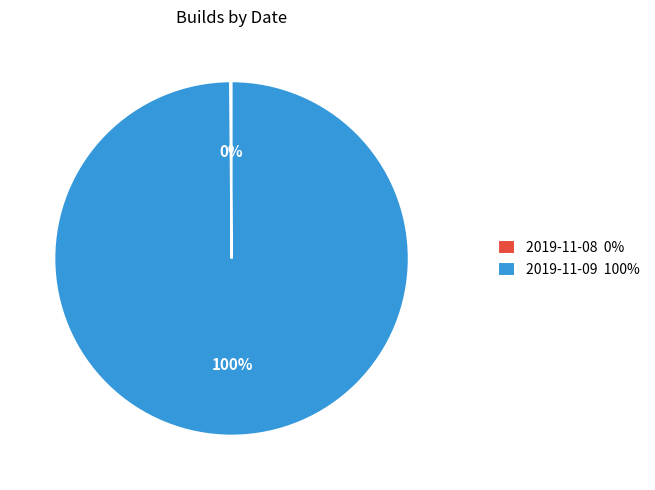

What percentage is the 2019-11-09 100% slice, to the nearest percent?

100%